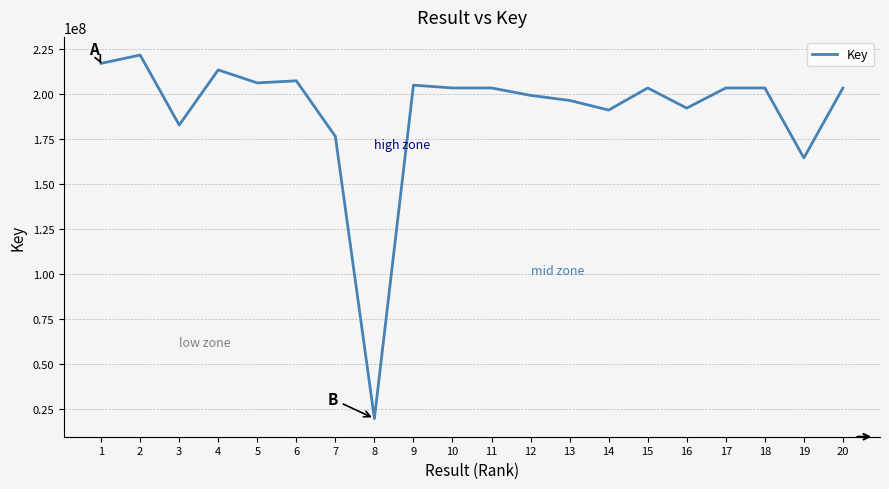

What is the sum of the values at 15 and 5?

409369284